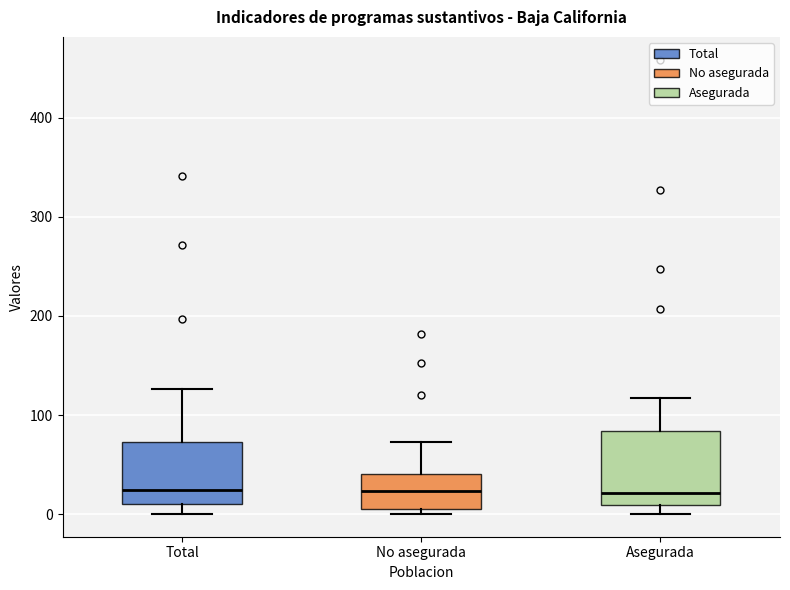

Comparing the boxes themselves (not the whiskers), which one is the tallest?

Asegurada